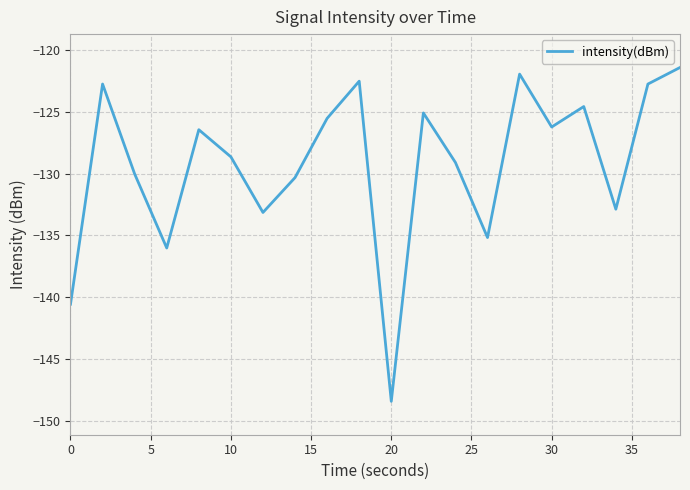

What is the maximum value shown in the chart?

-121.4